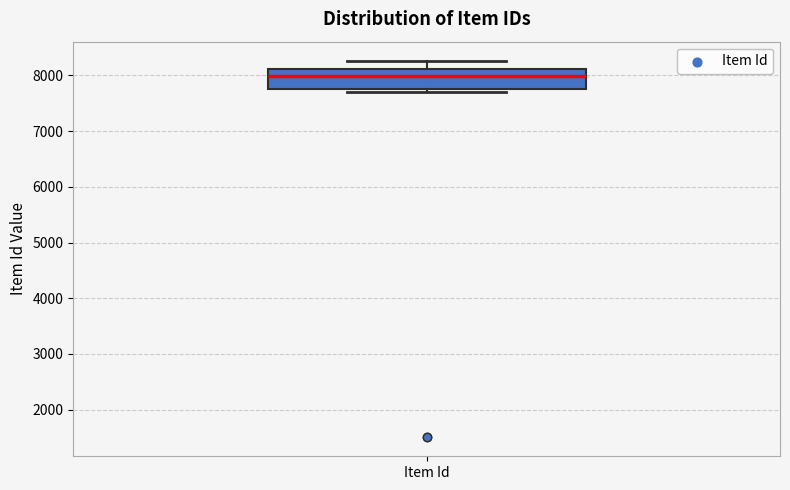

Read this box plot against the y-axis: the position of the median line, the range covered by the box, and the ends of both whiskers. The values are not printed on the chart, so give them approximately, as read against the axis.

median 8000, box 7800 to 8100, whiskers 7700 to 8300